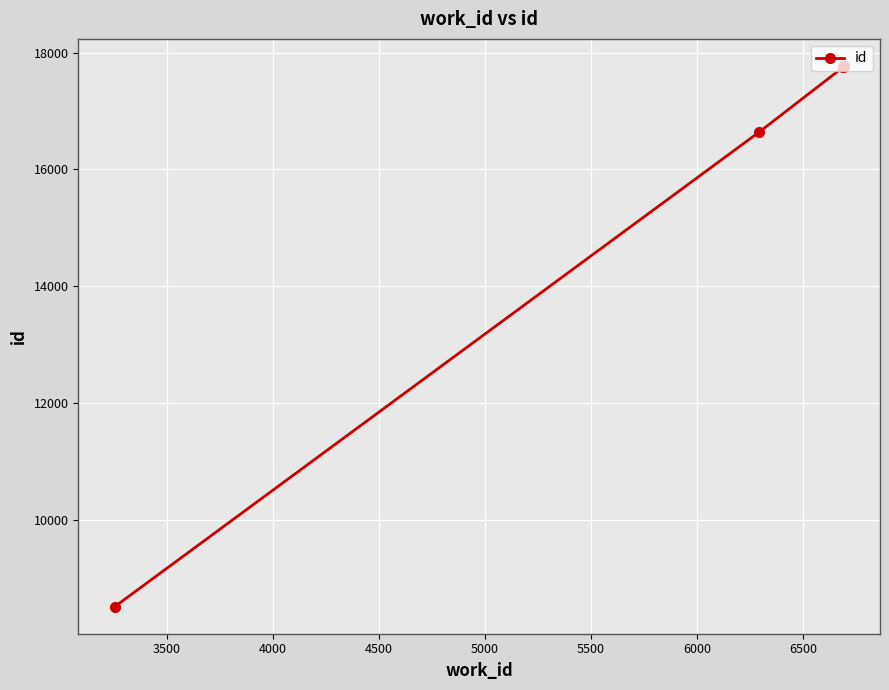

How many lines are shown in the chart?

1